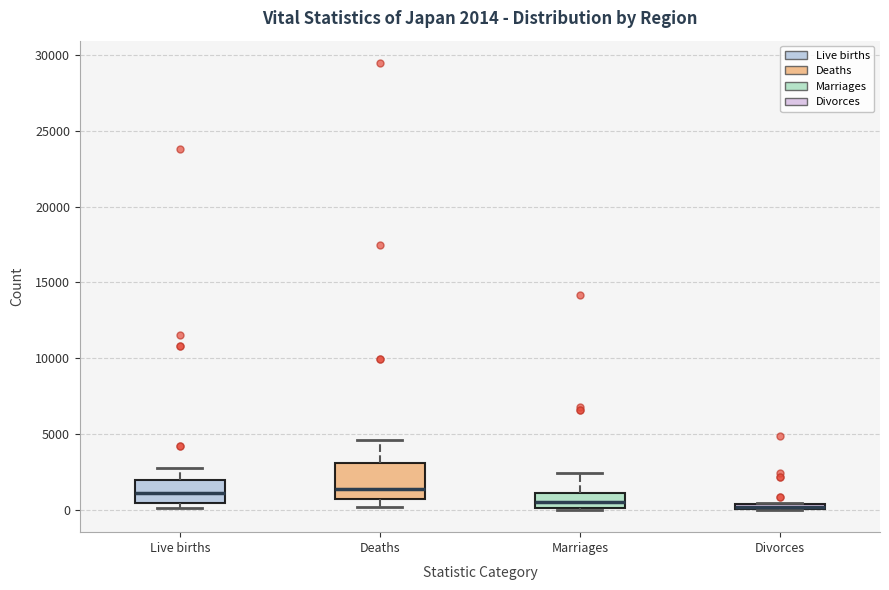

Comparing the boxes themselves (not the whiskers), which one is the tallest?

Deaths